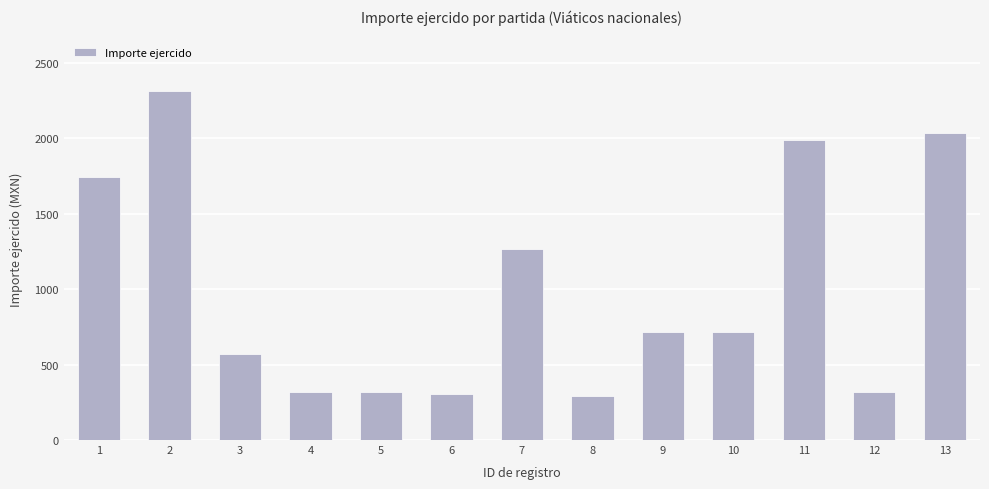

Is it true that the value at 6 is 308.0?

True